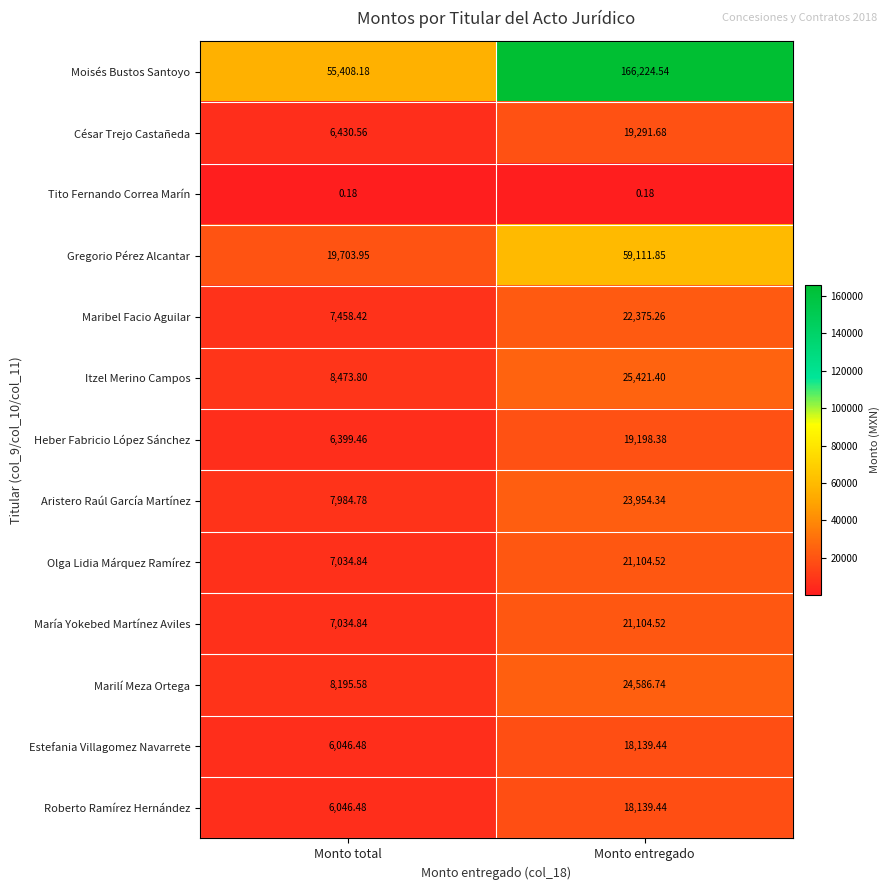

Which series has the largest range (max minus min)?

Moisés Bustos Santoyo